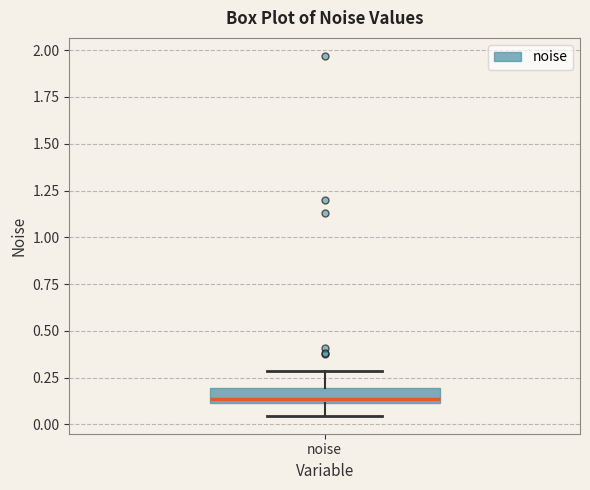

Transcribe this box plot: give where the median line is, the range the box spans, and where the two whiskers end, as read against the y-axis. The values are not printed on the chart, so give them approximately, as read against the axis.

median 0.15, box 0.10 to 0.20, whiskers 0.05 to 0.30